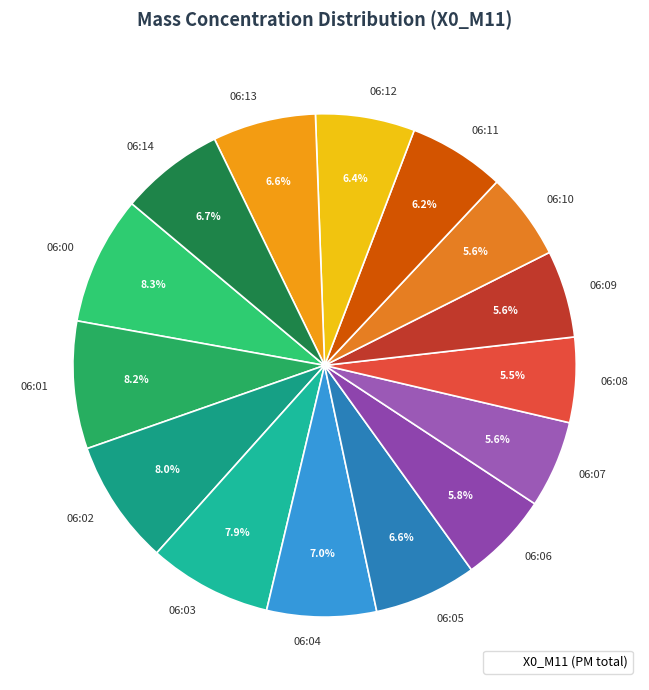

Is there any slice that represents more than half of the pie?

No